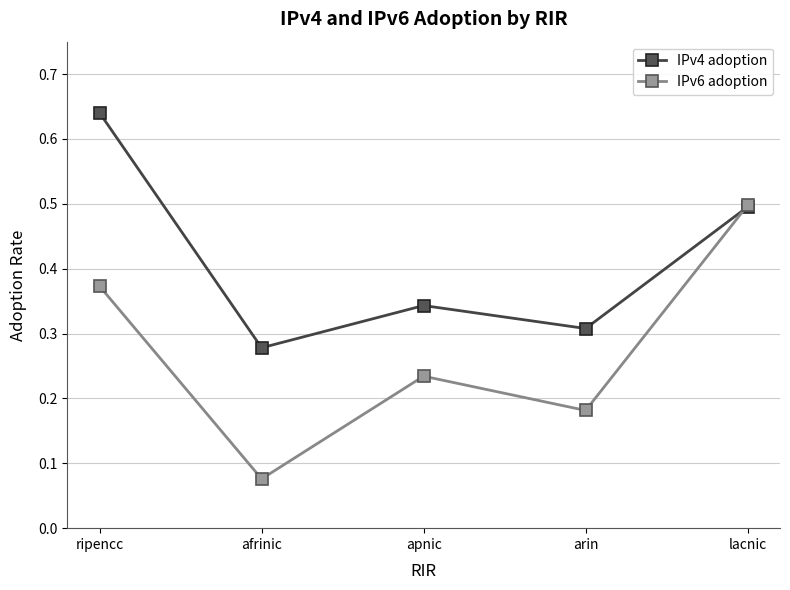

Which category has the highest value in the IPv4 adoption series?

ripencc